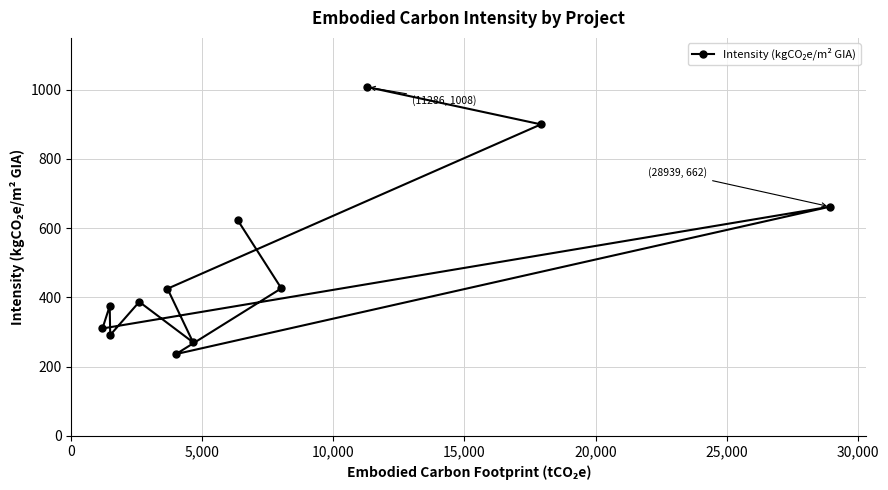

What is the value of the 4th point from the left?

387